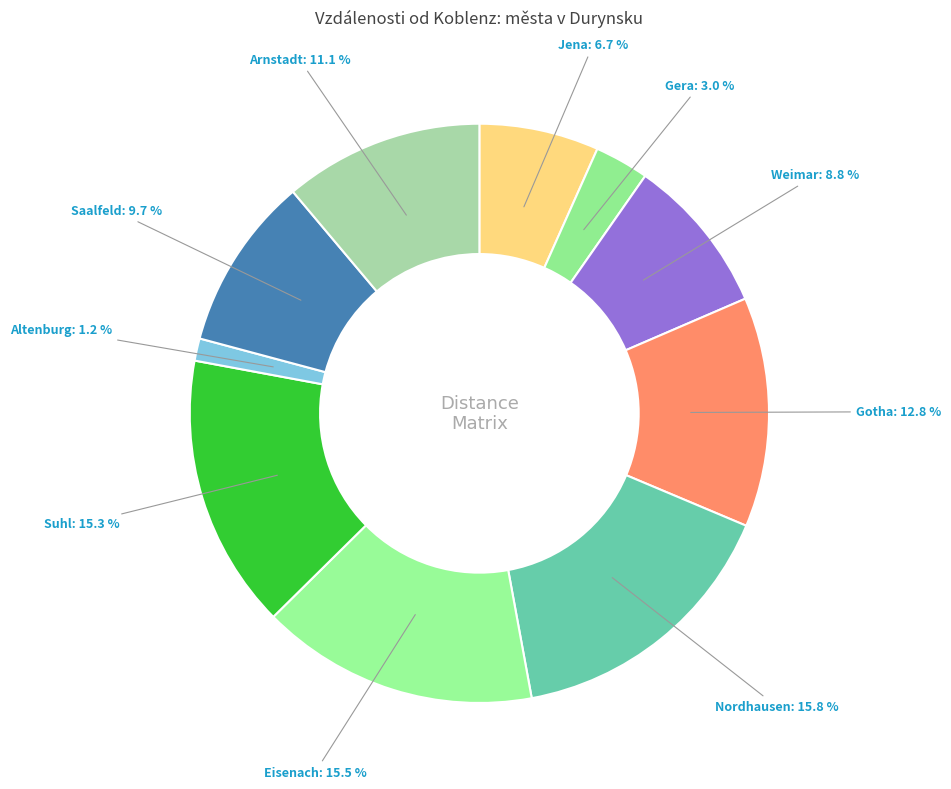

What portion of the pie excludes Altenburg?

98.8%